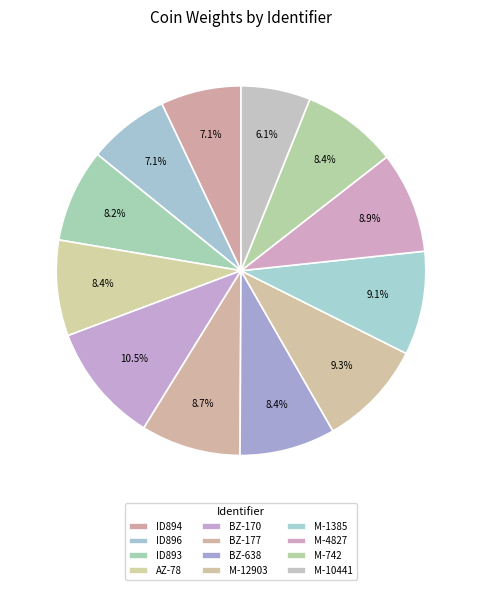

To the nearest percent, what is the difference between the BZ-638 and M-10441 slice percentages?

2%